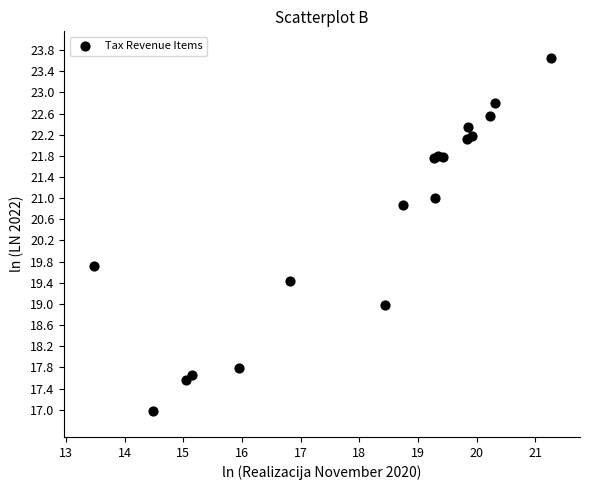

What Y value in the scatter plot is closest to 20?

19.7